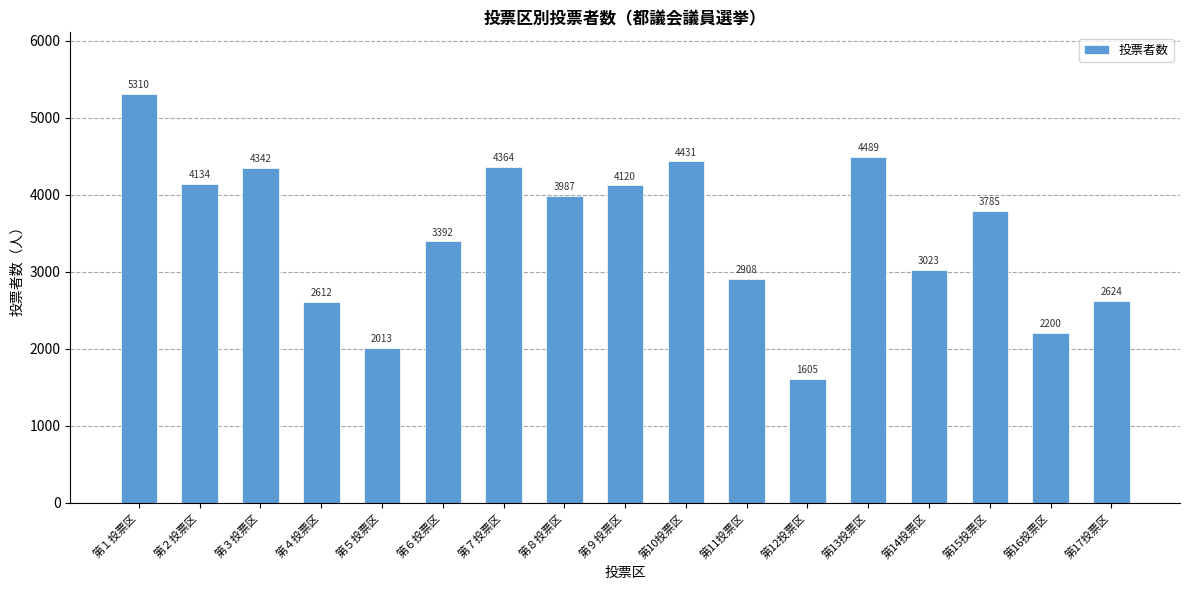

What value does the data have at 第３投票区, to the nearest 10?

4340